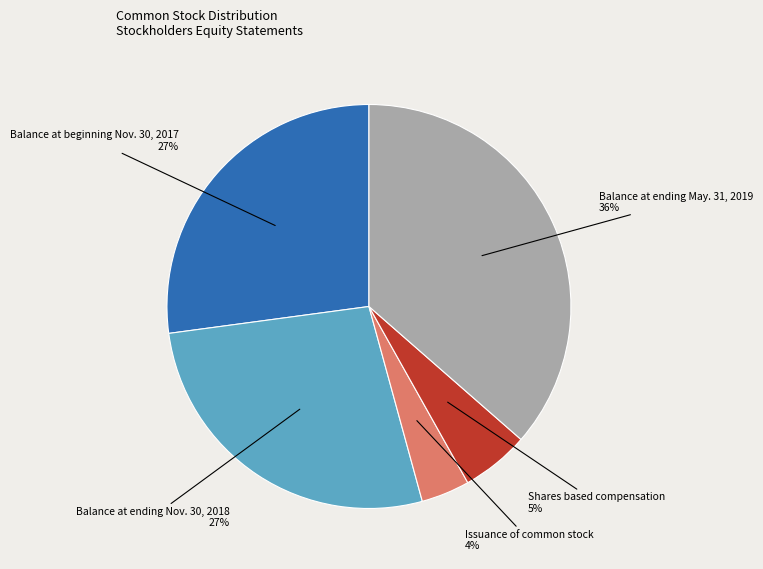

The Balance at beginning Nov. 30, 2017 slice represents 42% of the pie. True or false?

False